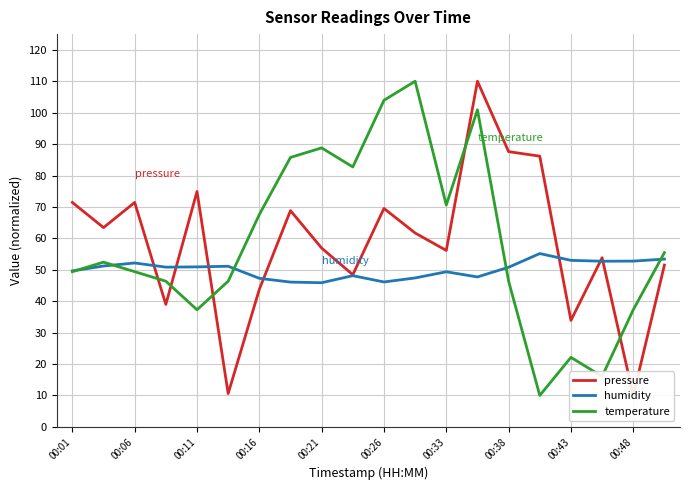

Reading left to right, extract all data points from this chart.

pressure: 71.4	63.4	71.4	39.0	74.9	10.6	43.8	68.8	56.9	48.4	69.5	61.7	56.2	110.0	87.6	86.2	33.9	53.8	10.0	51.5
humidity: 49.6	51.2	52.2	50.8	50.9	51.1	47.3	46.1	45.9	48.1	46.1	47.4	49.4	47.7	50.8	55.2	53.0	52.7	52.8	53.4
temperature: 49.4	52.4	49.4	46.4	37.3	46.4	67.6	85.8	88.8	82.7	103.9	110.0	70.6	100.9	46.4	10.0	22.1	16.1	37.3	55.5